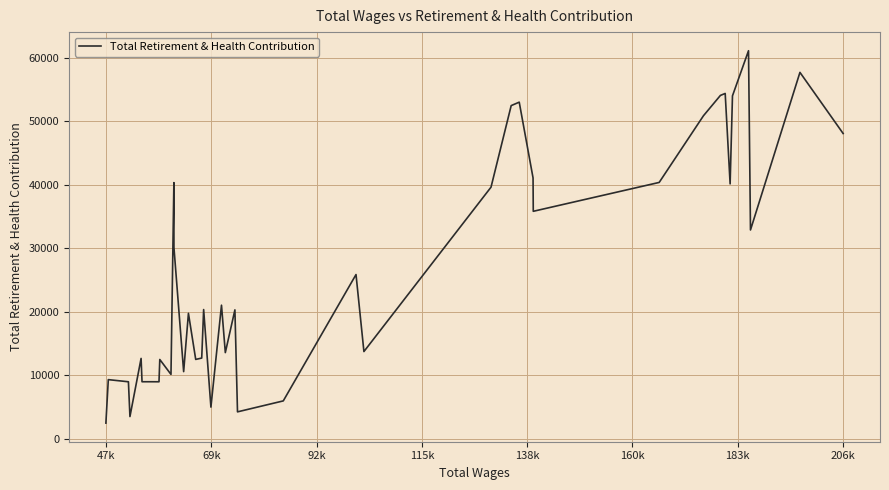

Count the number of categories in the chart.

40